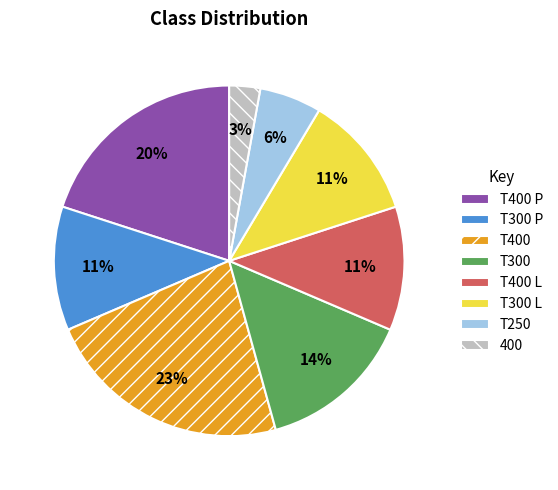

Combined, do T300 L and T250 account for over 50%?

No